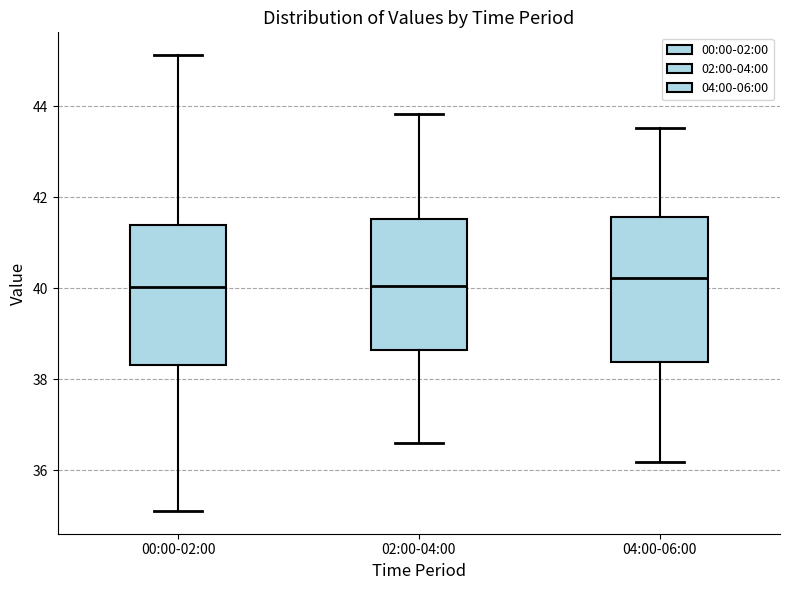

Reading left to right, read every box against the y-axis: the position of its median line, the range the box covers, and the ends of its whiskers. The values are not printed on the chart, so give them approximately, as read against the axis.

00:00-02:00: median 40.0, box 38.4 to 41.4, whiskers 35.2 to 45.2
02:00-04:00: median 40.0, box 38.6 to 41.6, whiskers 36.6 to 43.8
04:00-06:00: median 40.2, box 38.4 to 41.6, whiskers 36.2 to 43.6